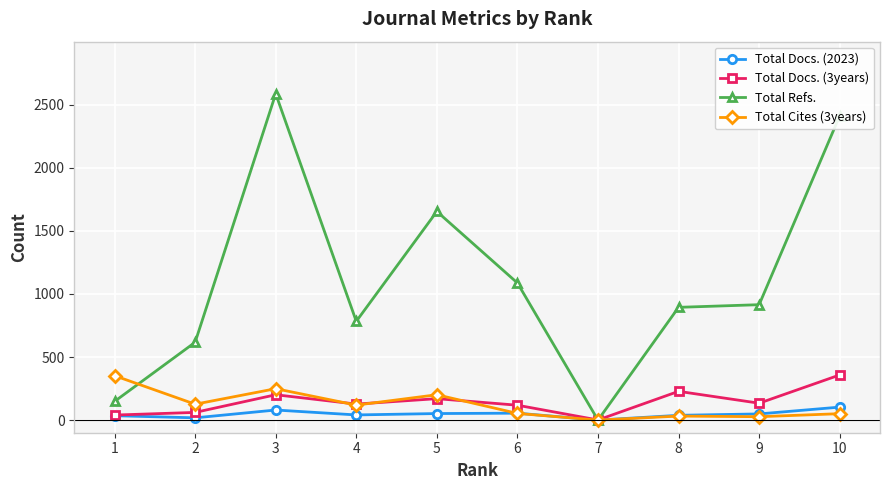

Where do Total Refs. and Total Cites (3years) first cross each other?

1 and 2